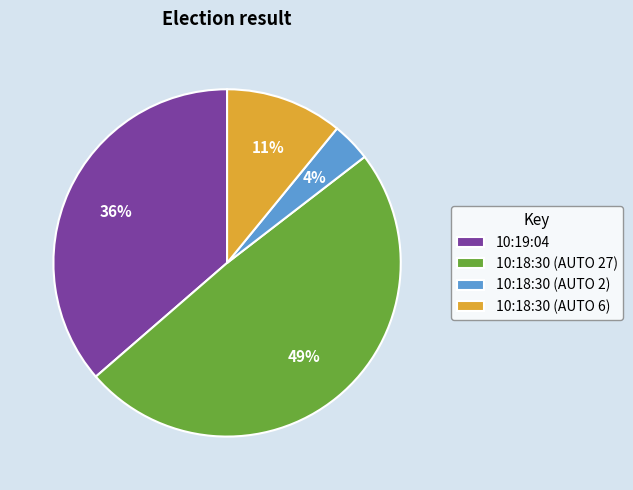

Count the number of slices in the pie.

4